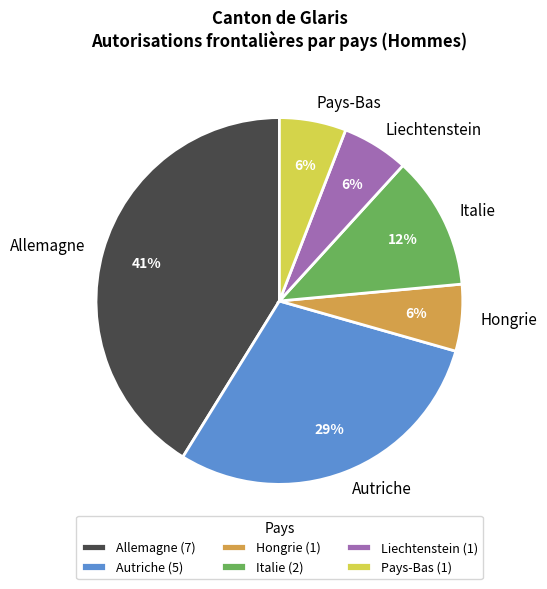

Between Autriche and Liechtenstein, which is larger?

Autriche